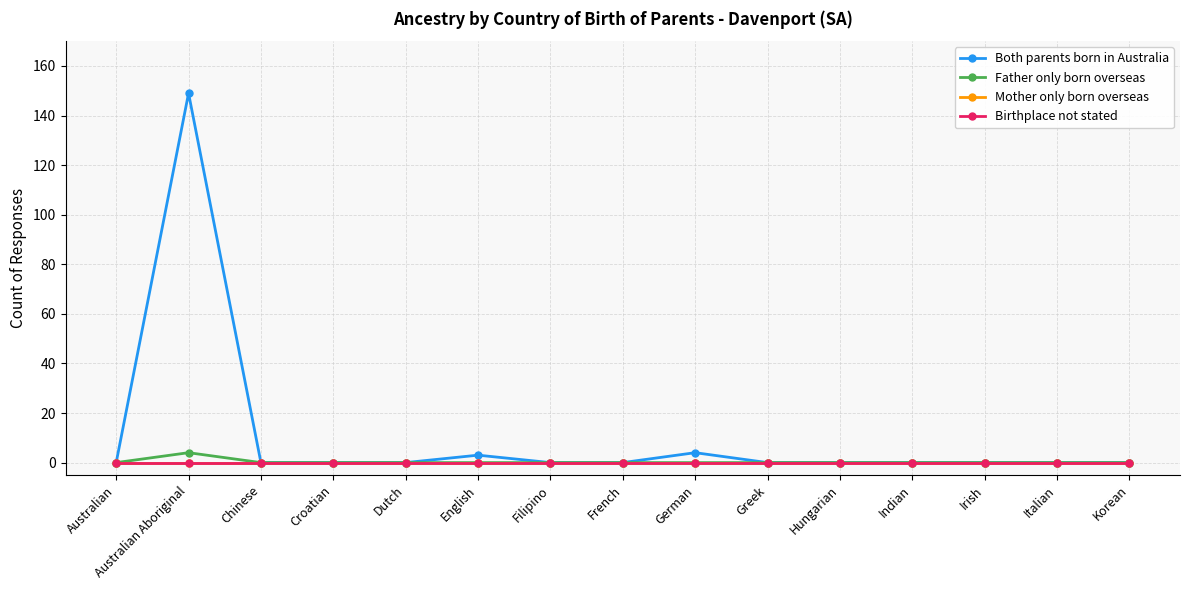

True or false: Birthplace not stated and Father only born overseas cross at least once.

False